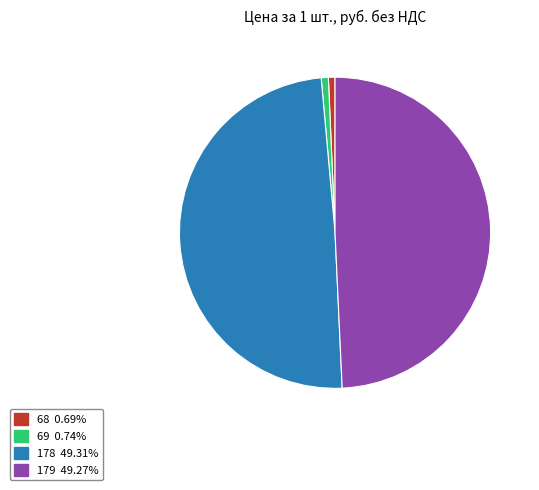

What is the ratio of the value at 69 0.74% to the value at 68 0.69%?

1.1